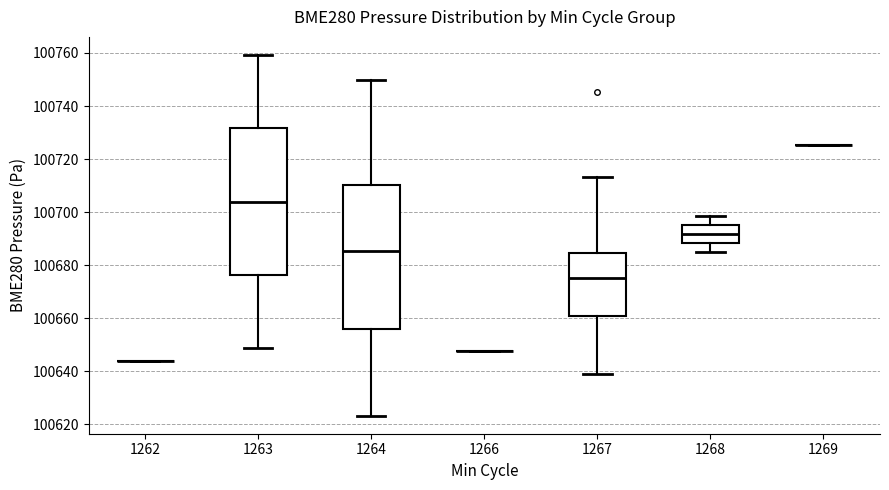

Reading left to right, transcribe this box plot: for each box, give where its median line is, the range the box spans, and where its two whiskers end, as read against the y-axis. The values are not printed on the chart, so give them approximately, as read against the axis.

1262: box collapsed to a line at 100644, whiskers 100644 to 100644
1263: median 100704, box 100676 to 100732, whiskers 100648 to 100760
1264: median 100686, box 100656 to 100710, whiskers 100624 to 100750
1266: box collapsed to a line at 100648, whiskers 100648 to 100648
1267: median 100676, box 100662 to 100684, whiskers 100638 to 100714
1268: median 100692, box 100688 to 100696, whiskers 100684 to 100698
1269: box collapsed to a line at 100726, whiskers 100726 to 100726